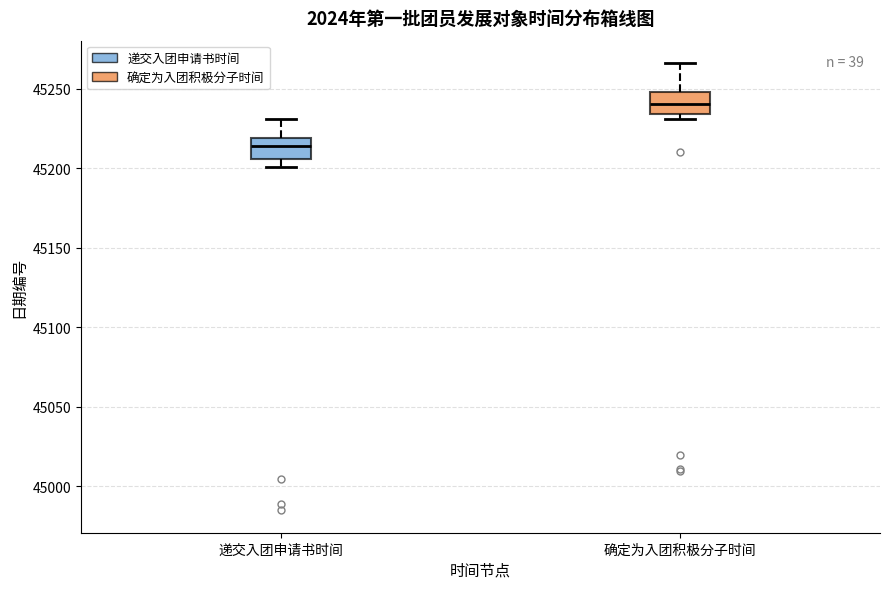

Which box has the lowest median line?

递交入团申请书时间